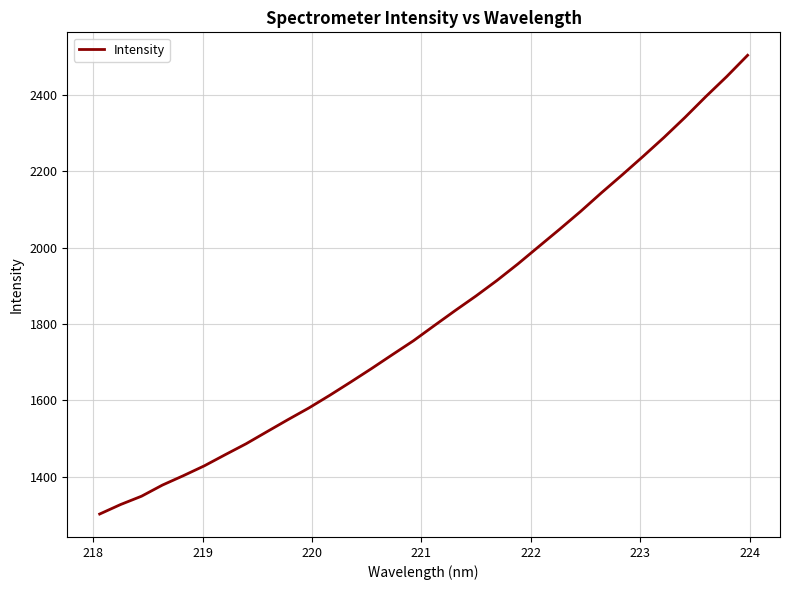

What is the difference between the maximum and minimum values?

1200.6